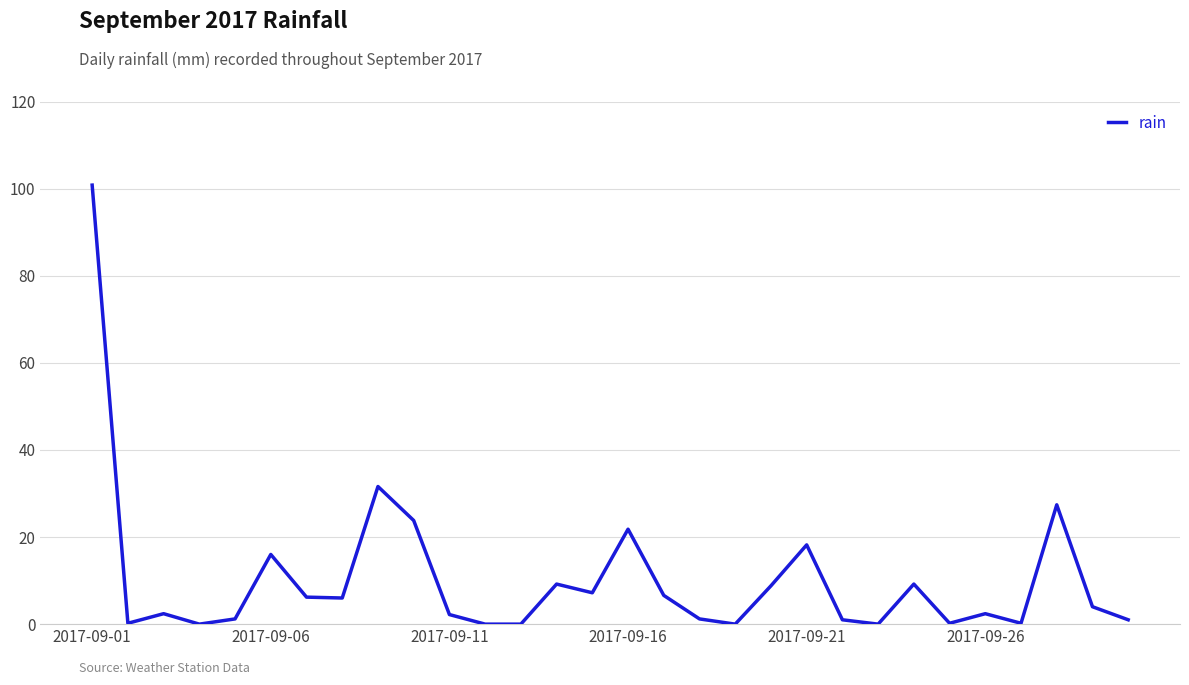

What is the difference between the maximum and minimum values?

100.8